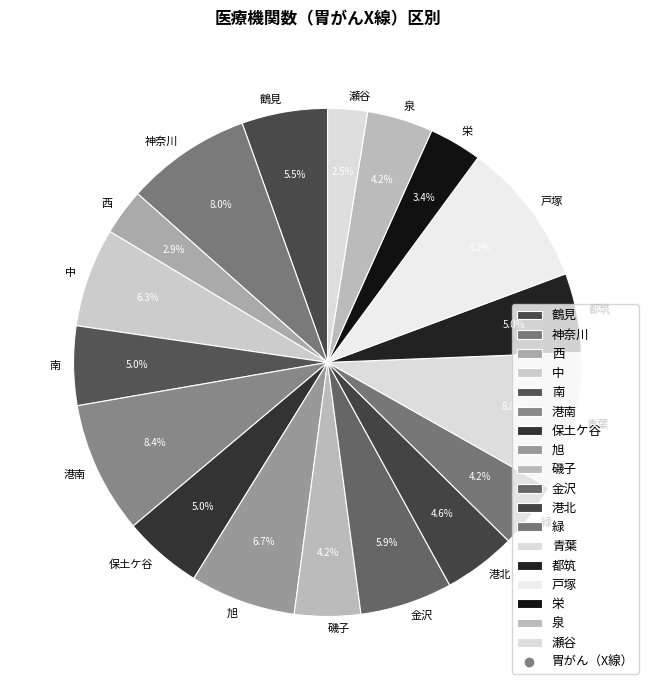

What percentage is the 西 slice, to the nearest percent?

3%